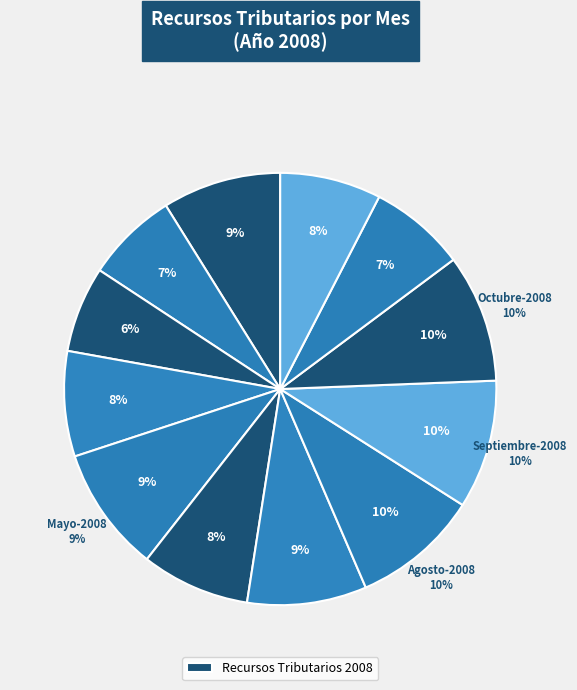

How many segments does this pie chart have?

12